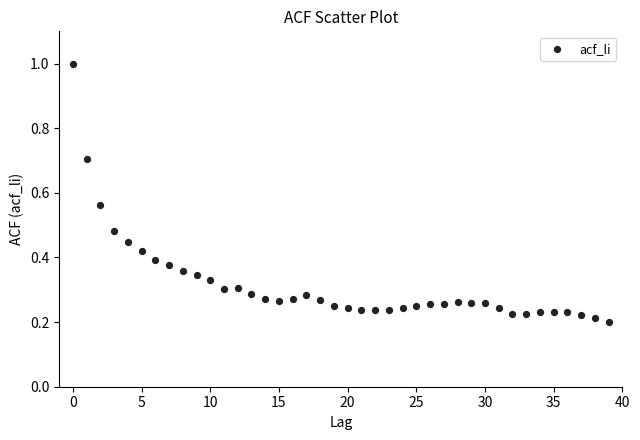

What is the range of Y values (max minus min)?

0.8